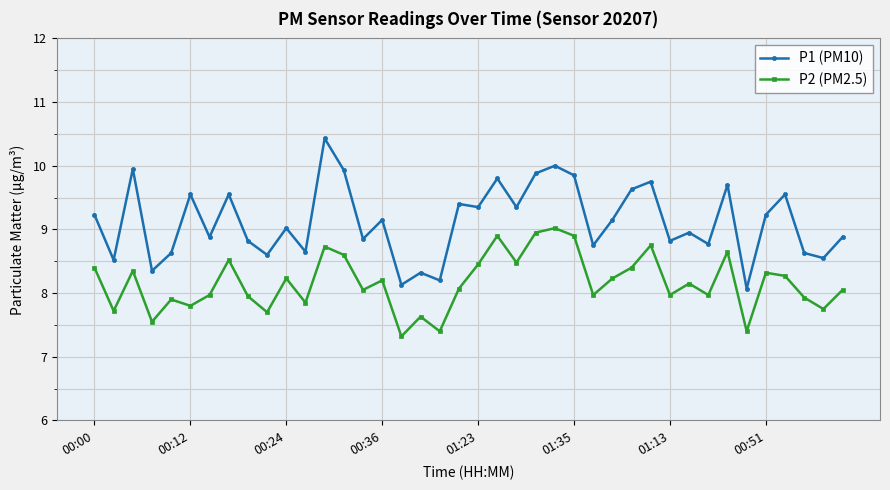

At how many categories does at least one series exceed 7?

40